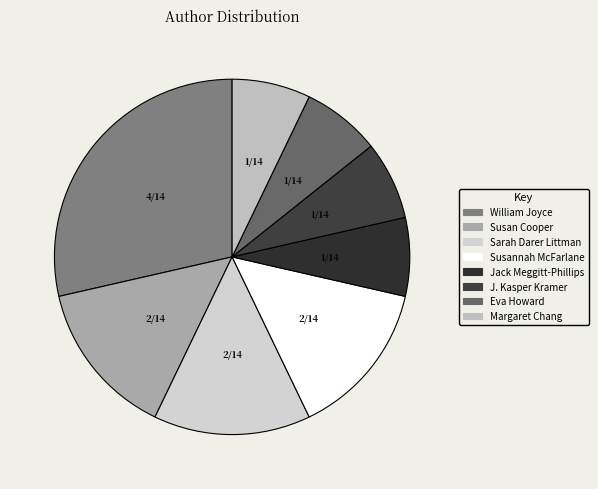

Is there a majority slice in this chart?

No